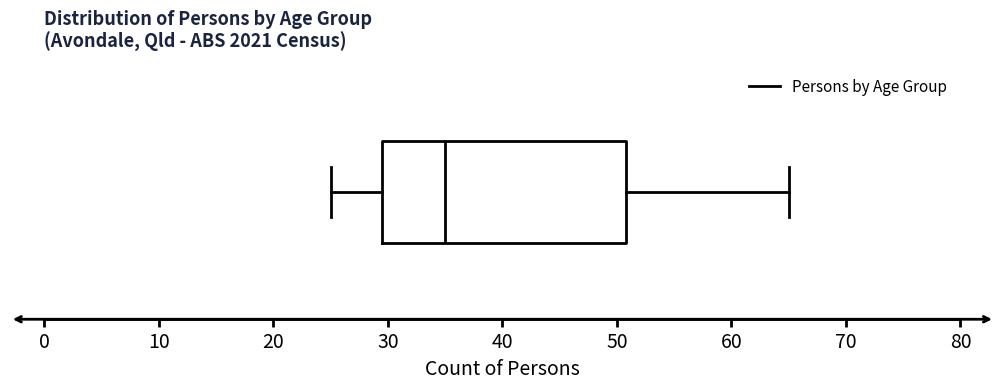

Where does the right whisker of the box end on the x-axis? The values are not printed on the chart, so give them approximately, as read against the axis.

65